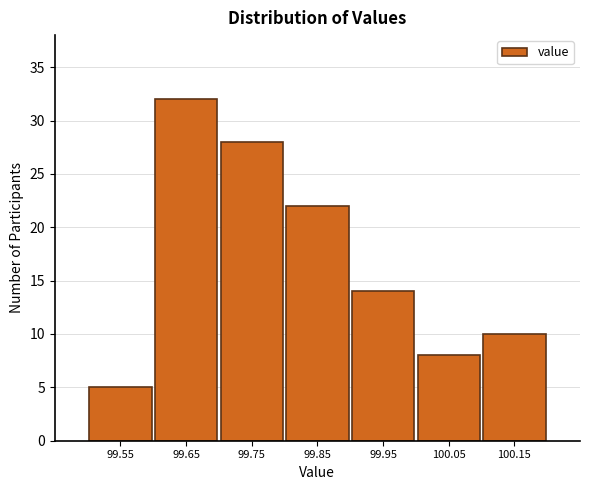

Reading right to left, extract all data points from this chart.

10	8	14	22	28	32	5